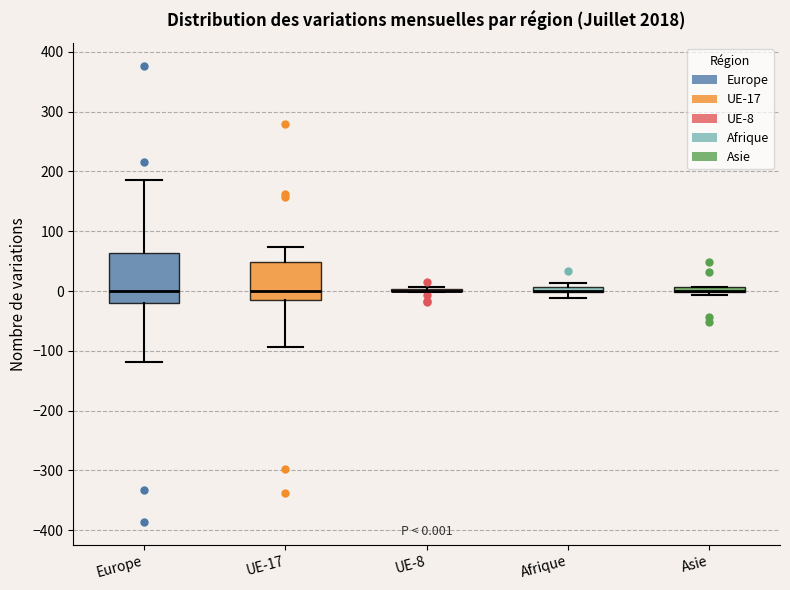

Comparing the boxes themselves (not the whiskers), which one is the tallest?

Europe